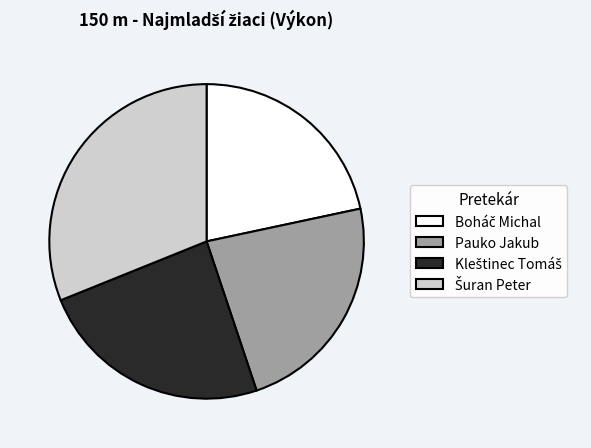

Is Pauko Jakub the majority of the pie?

No